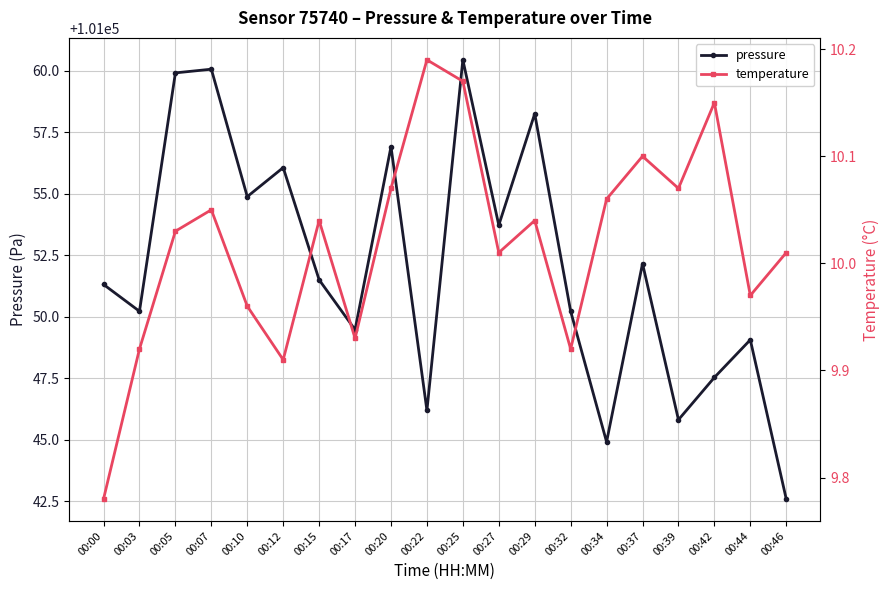

What is the lowest value of the temperature series?

9.8